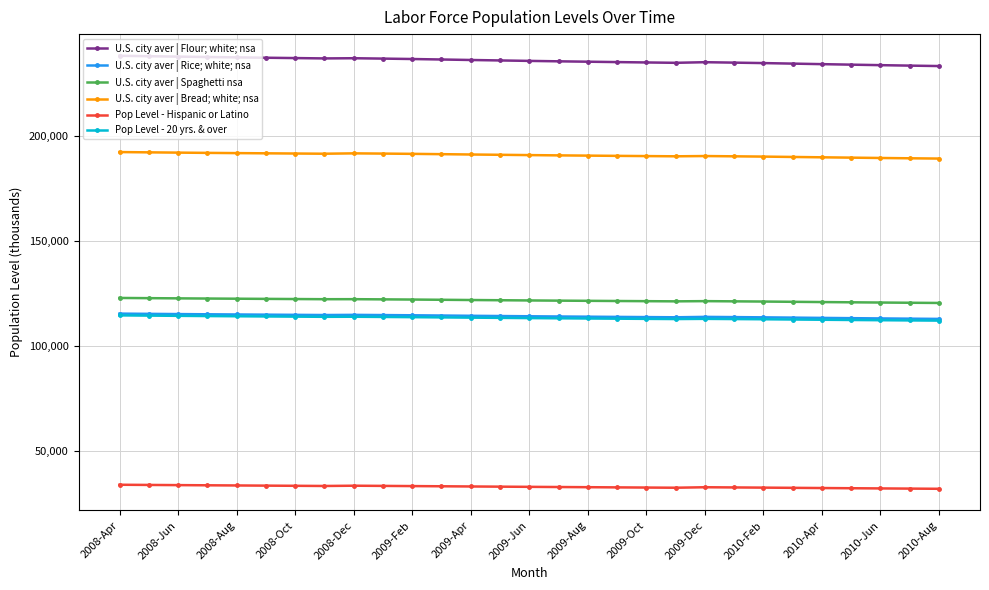

What is the difference between the second highest and minimum values in the U.S. city aver | Rice; white; nsa series?

2404